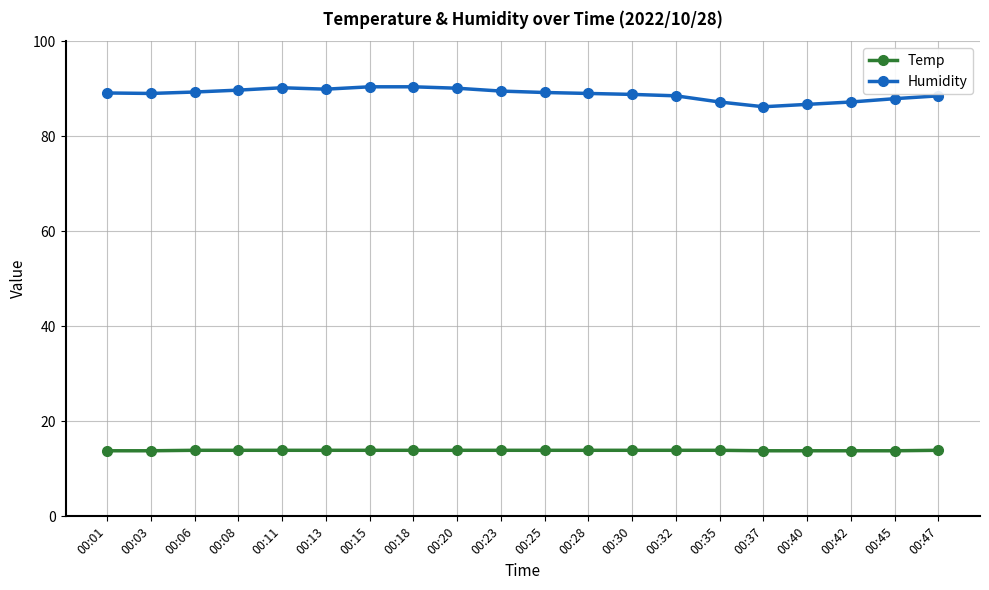

How many lines are shown in the chart?

2